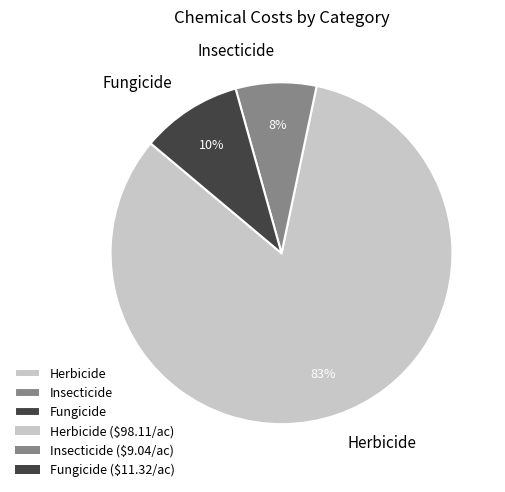

What is the largest slice in the pie chart?

Herbicide